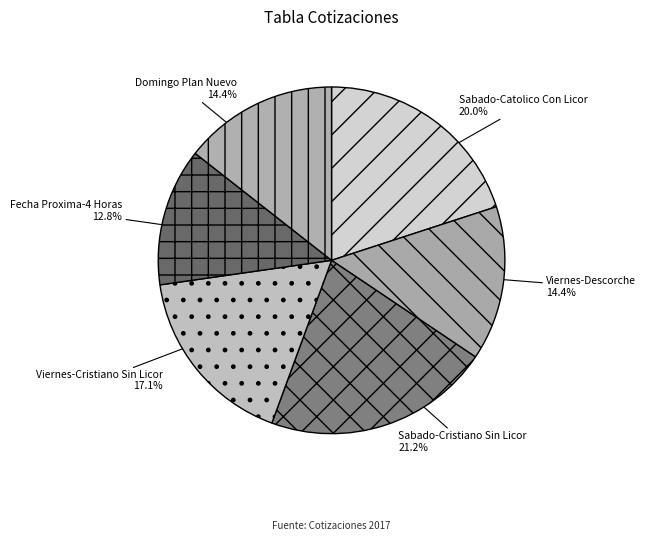

Approximately how many times larger is the value at Sabado-Cristiano Sin Licor compared to Sabado-Catolico Con Licor?

1.1